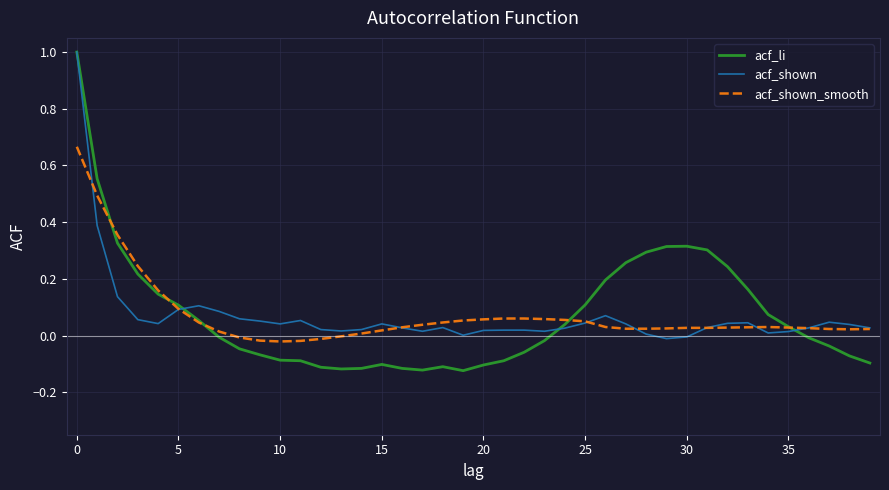

What is the greatest value displayed?

1.0